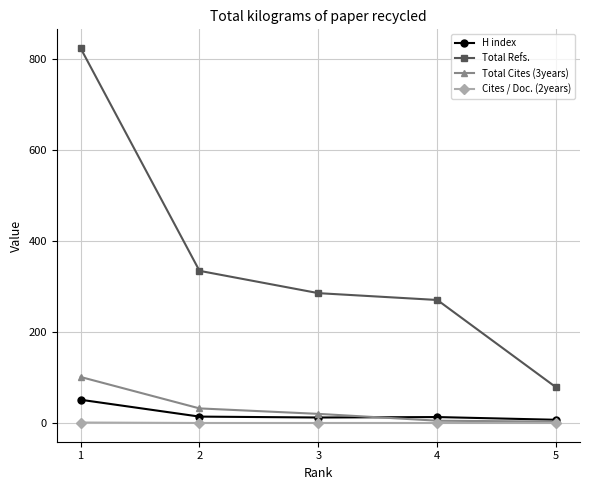

What are all the series names shown in the legend?

H index, Total Refs., Total Cites (3years), Cites / Doc. (2years)